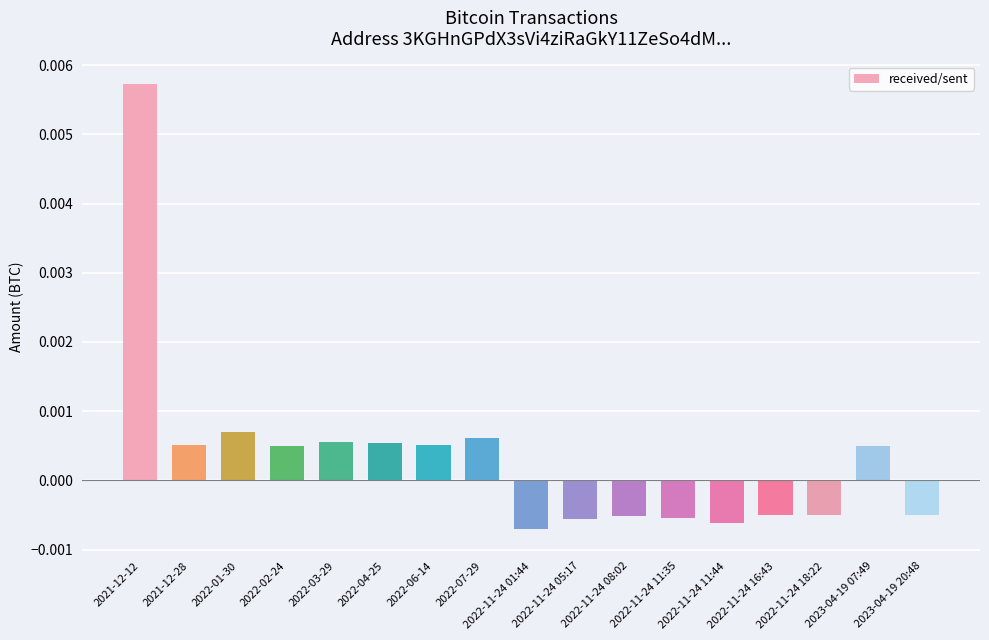

What position from the left is 2021-12-12?

1